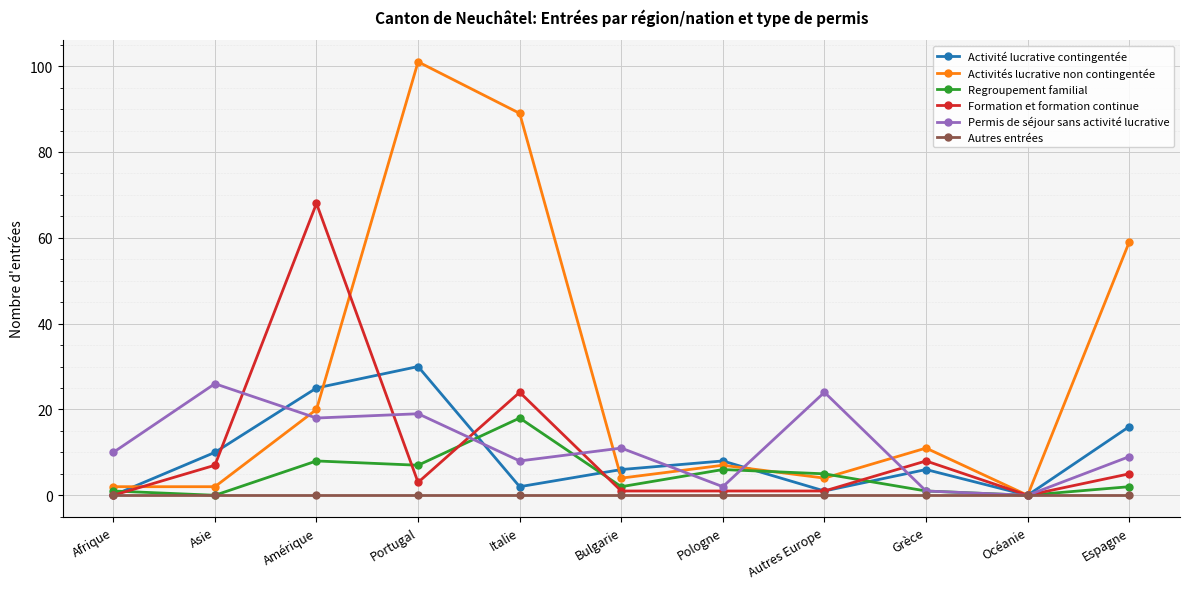

In Formation et formation continue, how many points are higher than both neighbors (excluding endpoints)?

3